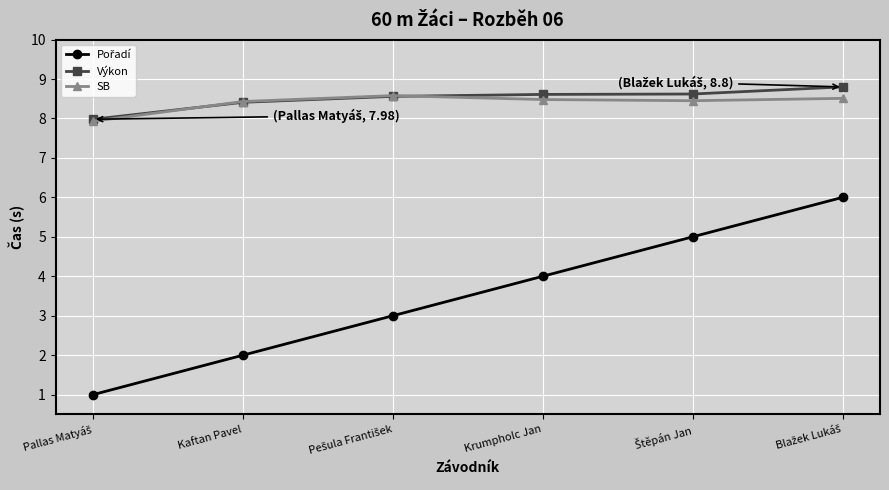

What value does the Výkon series have at Kaftan Pavel?

8.4